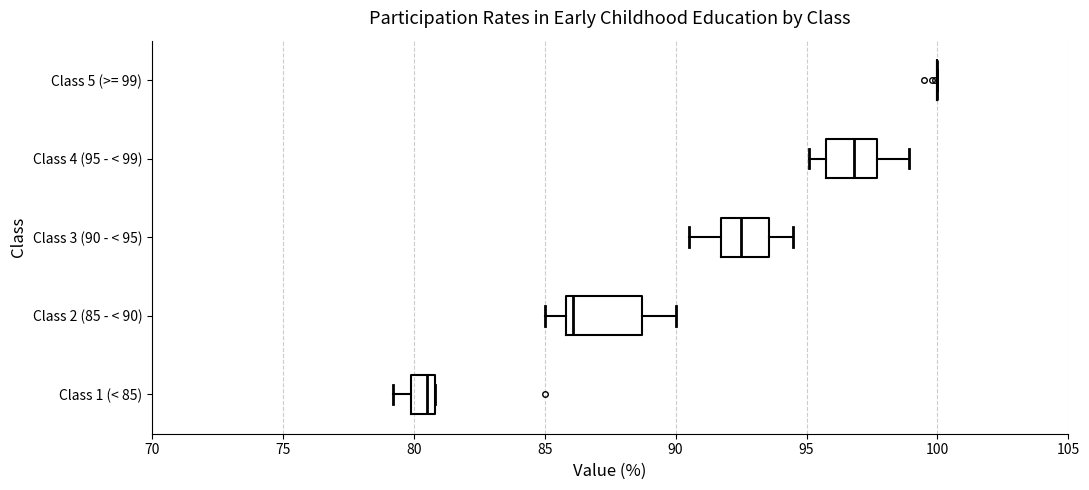

Reading bottom to top, transcribe this box plot: for each box, give where its median line is, the range the box spans, and where its two whiskers end, as read against the x-axis. The values are not printed on the chart, so give them approximately, as read against the axis.

Class 1 (< 85): median 80.5, box 80.0 to 81.0, whiskers 79.0 to 81.0
Class 2 (85 - < 90): median 86.0 (just right of the box's left edge), box 86.0 to 88.5, whiskers 85.0 to 90.0
Class 3 (90 - < 95): median 92.5, box 91.5 to 93.5, whiskers 90.5 to 94.5
Class 4 (95 - < 99): median 97.0, box 96.0 to 97.5, whiskers 95.0 to 99.0
Class 5 (>= 99): box collapsed to a line at 100.0, whiskers 100.0 to 100.0